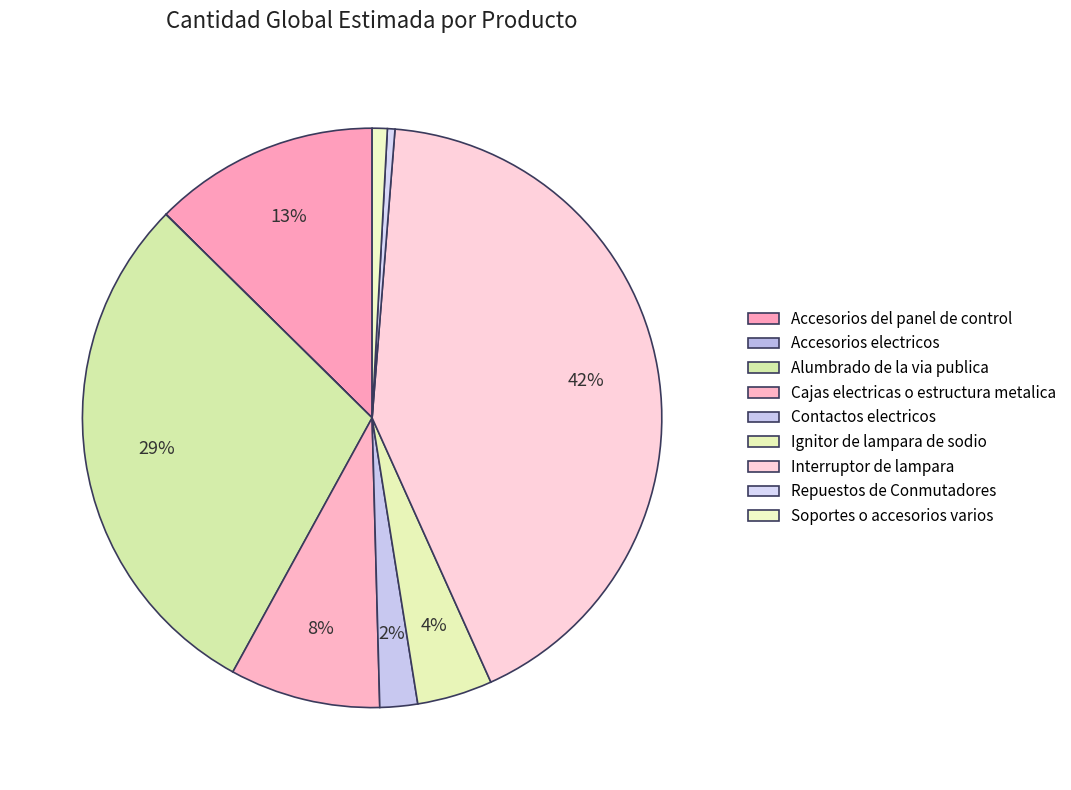

Is it true that Ignitor de lampara de sodio is 4% of the pie?

True